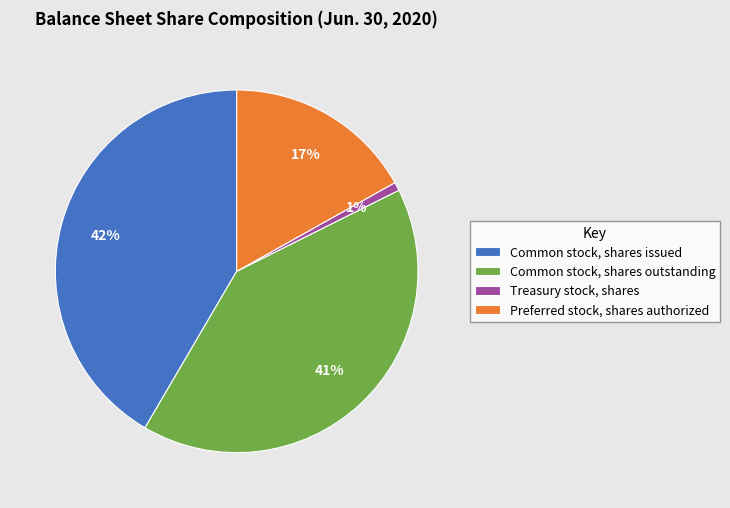

Does Common stock, shares issued represent more than half of the total?

No